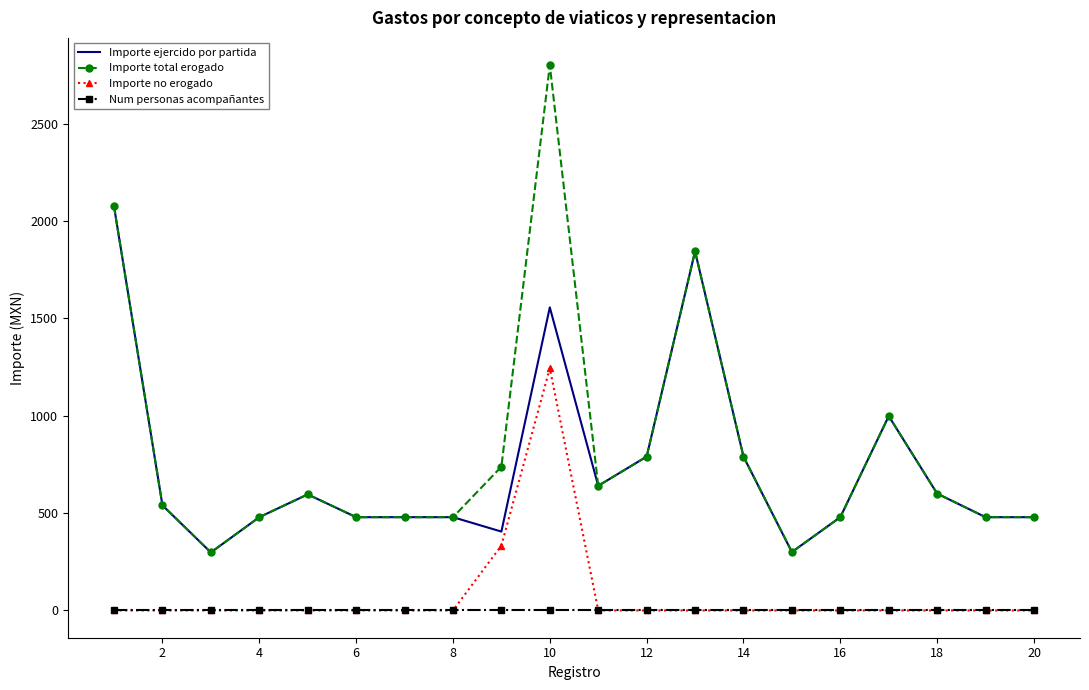

True or false: Importe ejercido por partida has more than 1 points higher than both neighbors.

True